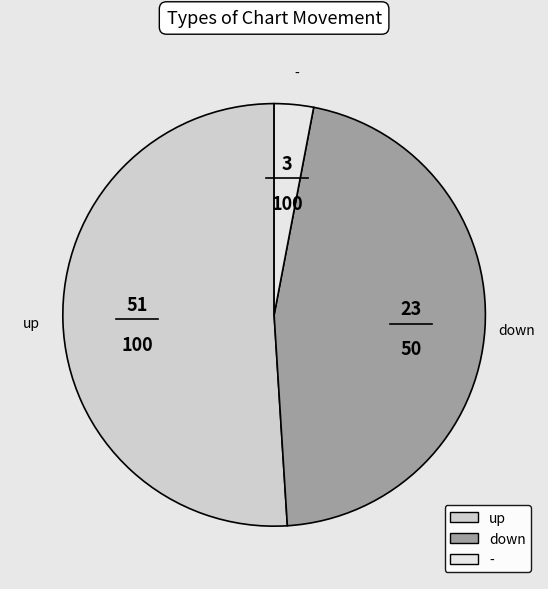

Combined, do up and - account for over 50%?

Yes